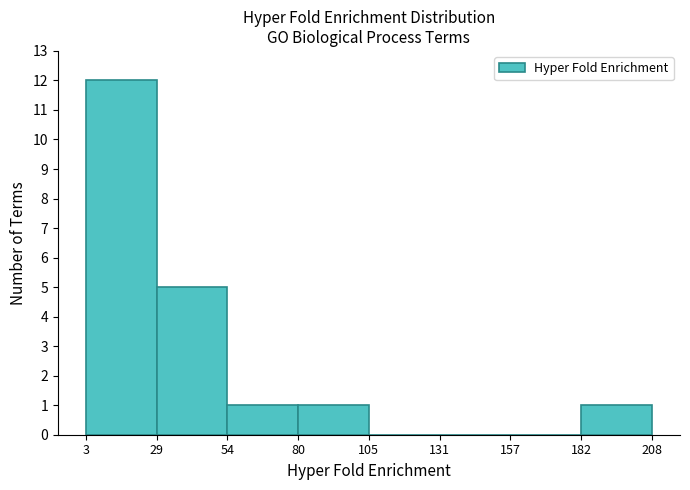

Over which range of the x-axis is the bar tallest?

3 to 29